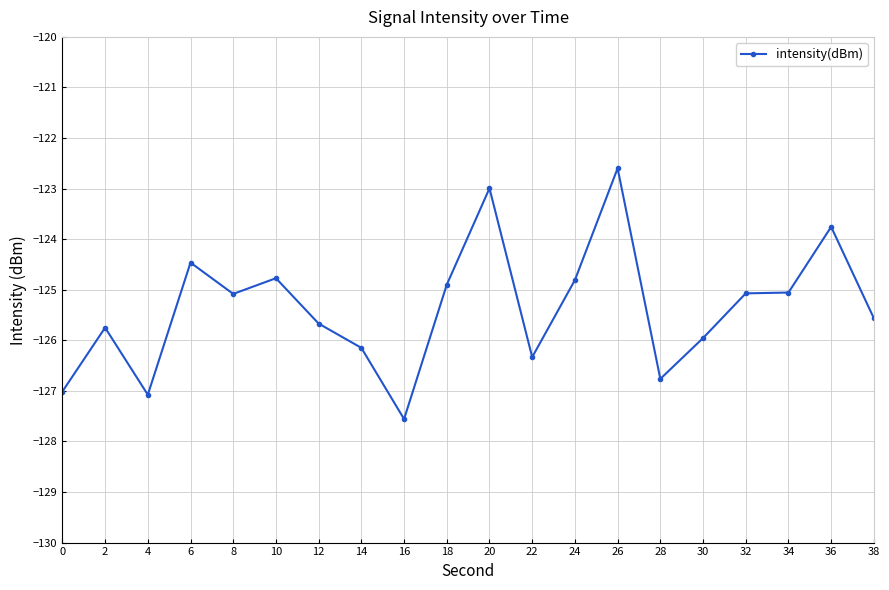

True or false: the data shows -206.7 at 6.

False